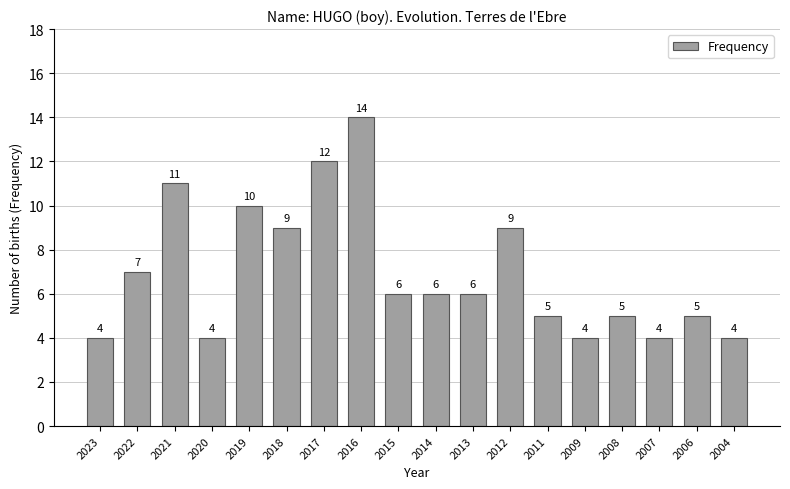

Reading left to right, extract all data points from this chart.

4	7	11	4	10	9	12	14	6	6	6	9	5	4	5	4	5	4